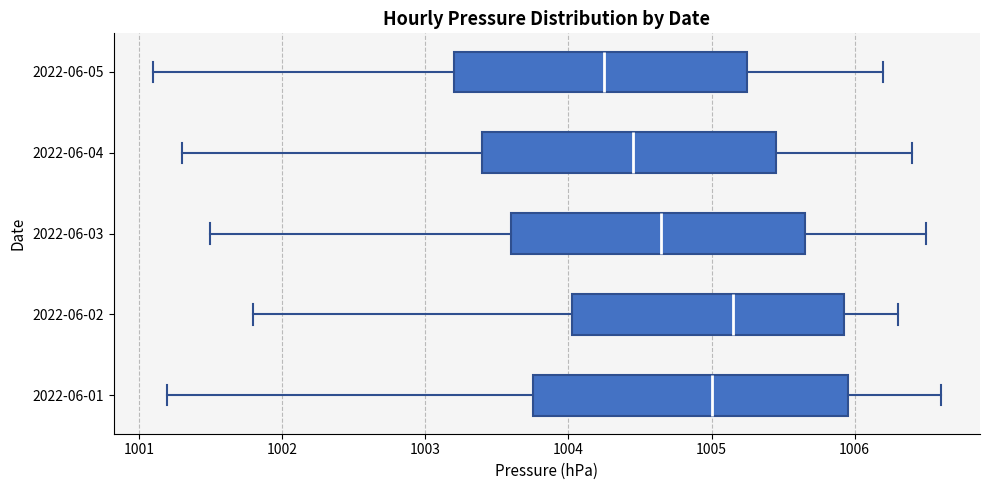

Reading bottom to top, transcribe this box plot: for each box, give where its median line is, the range the box spans, and where its two whiskers end, as read against the x-axis. The values are not printed on the chart, so give them approximately, as read against the axis.

2022-06-01: median 1005.0, box 1003.8 to 1006.0, whiskers 1001.2 to 1006.6
2022-06-02: median 1005.2, box 1004.0 to 1005.9, whiskers 1001.8 to 1006.3
2022-06-03: median 1004.7, box 1003.6 to 1005.7, whiskers 1001.5 to 1006.5
2022-06-04: median 1004.5, box 1003.4 to 1005.5, whiskers 1001.3 to 1006.4
2022-06-05: median 1004.3, box 1003.2 to 1005.3, whiskers 1001.1 to 1006.2